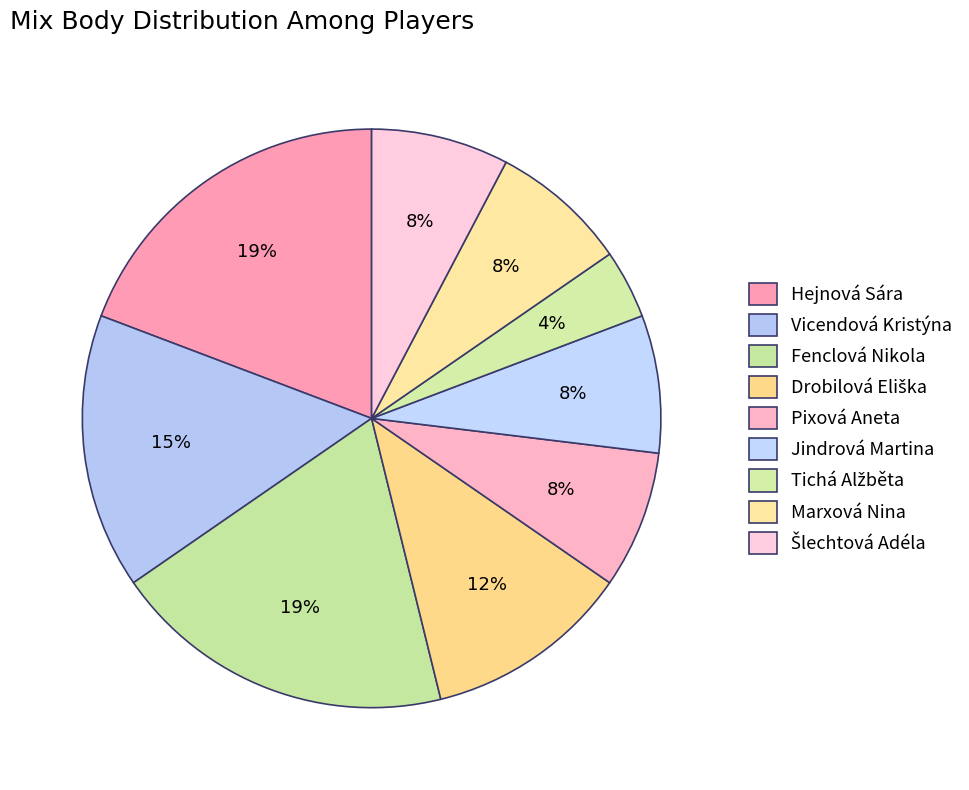

How many segments does this pie chart have?

9